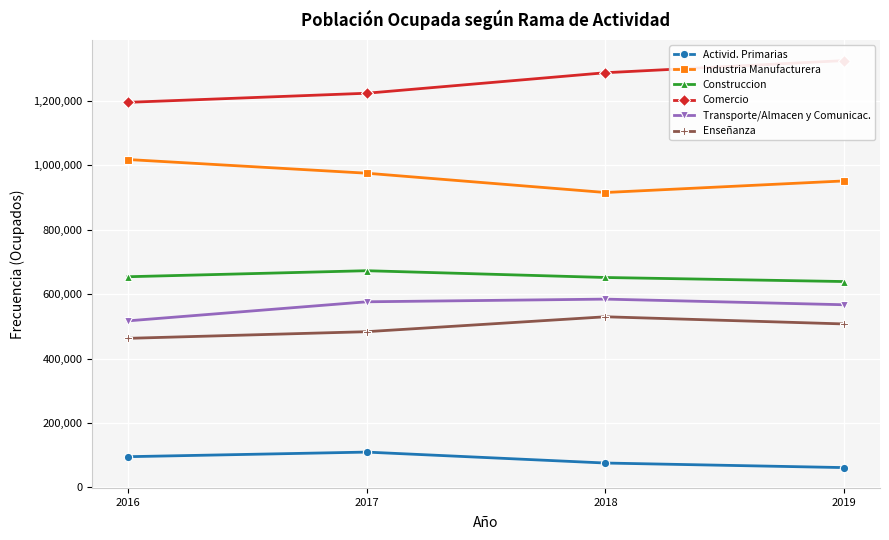

Is this an area chart (filled region under the line)?

No